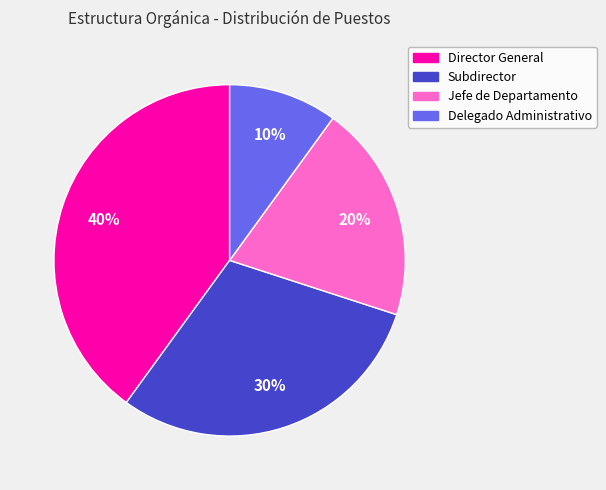

What is the ratio of the value at Subdirector to the value at Delegado Administrativo?

3.0